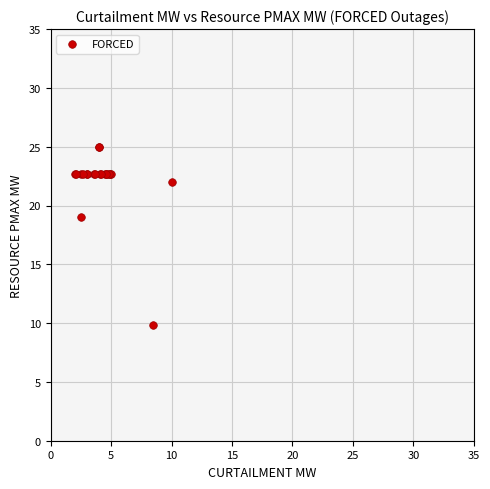

What Y value in the scatter plot is closest to 17?

19.0